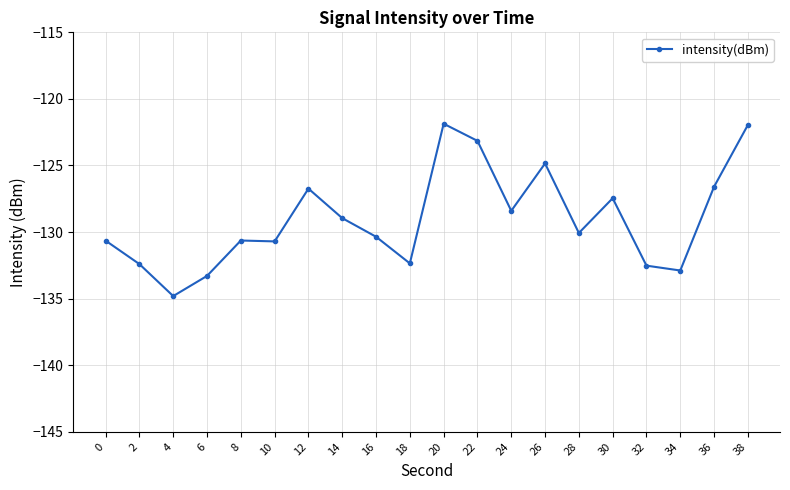

What is the maximum value shown in the chart?

-121.9